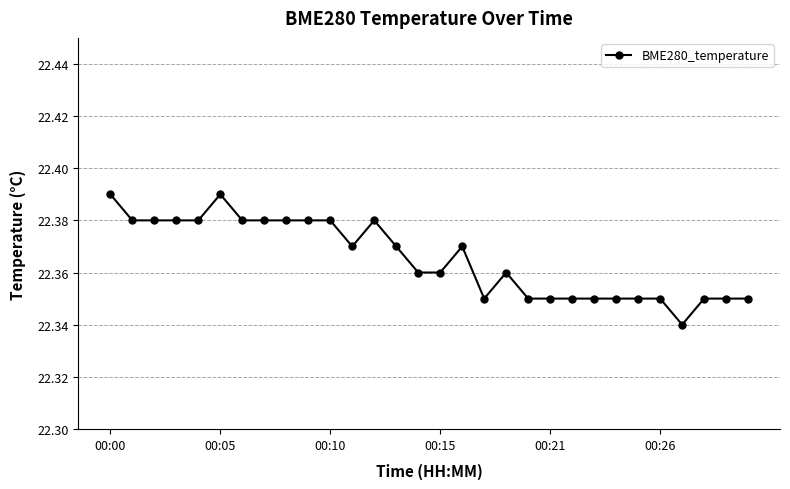

What is the sum of all values?

671.0